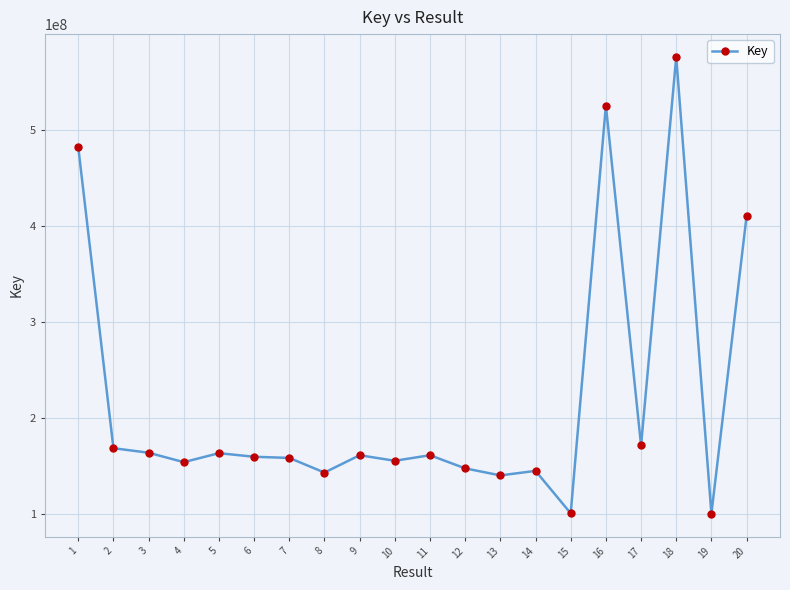

How many data points are less than 161290755?

10